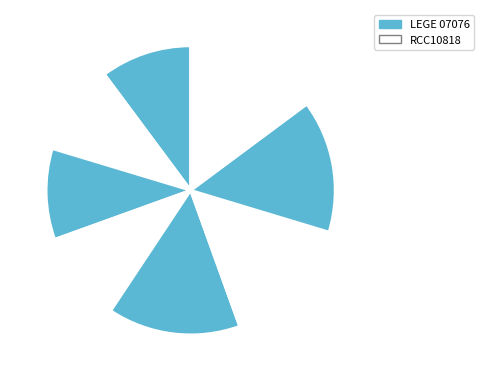

How many slices are in this pie chart?

8